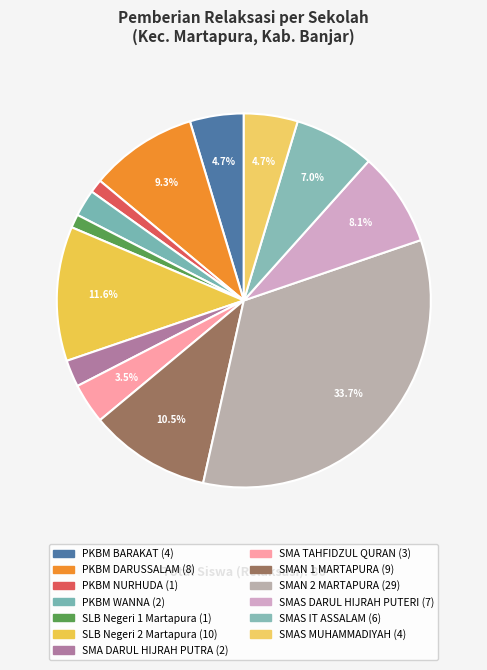

What is the change in value from PKBM WANNA to SMAS IT ASSALAM?

+4